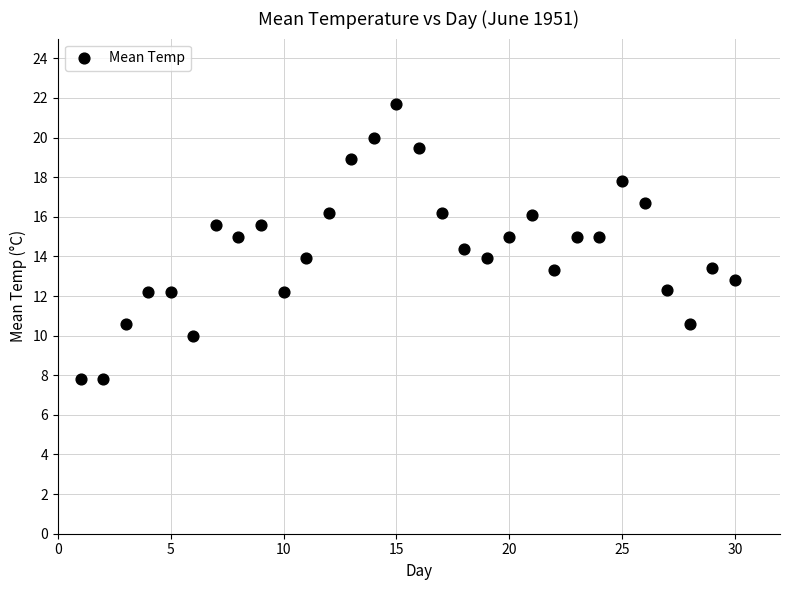

What is the range of X values (max minus min)?

29.0